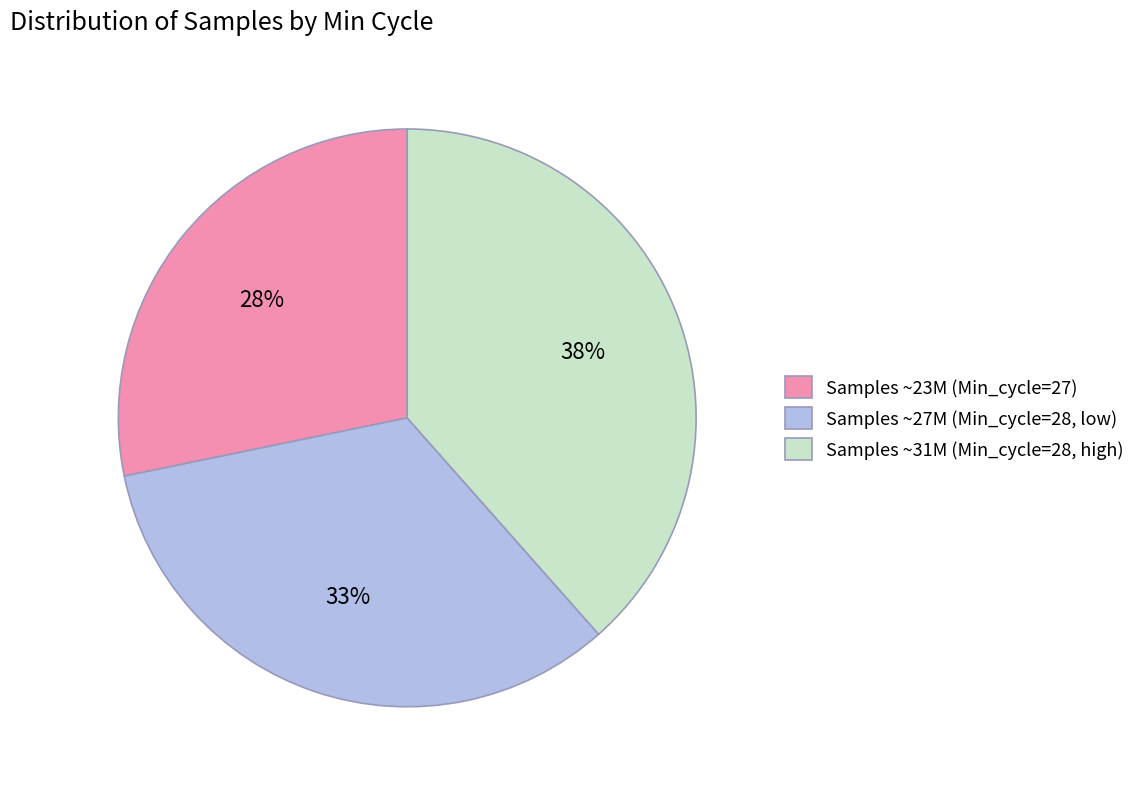

To the nearest percent, what is the combined percentage of Samples ~23M (Min_cycle=27) and Samples ~31M (Min_cycle=28, high)?

67%